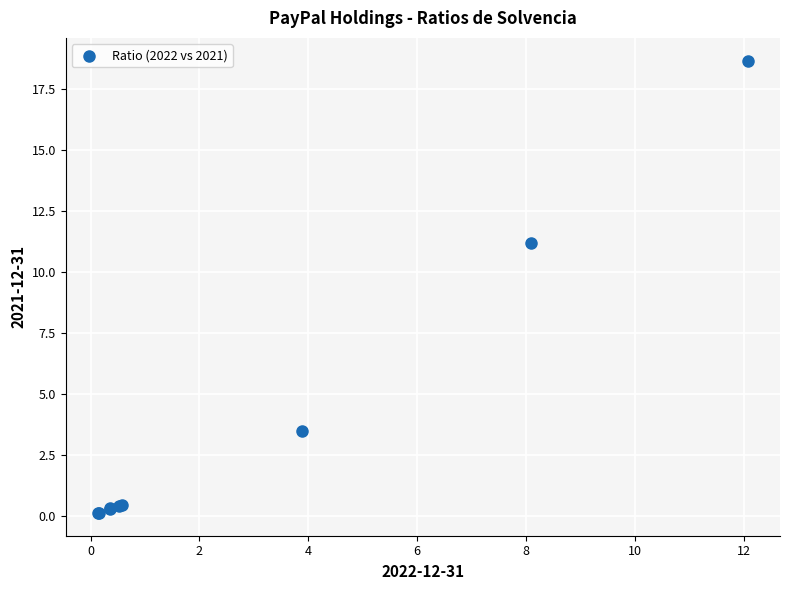

What Y value in the scatter plot is closest to 9?

11.2